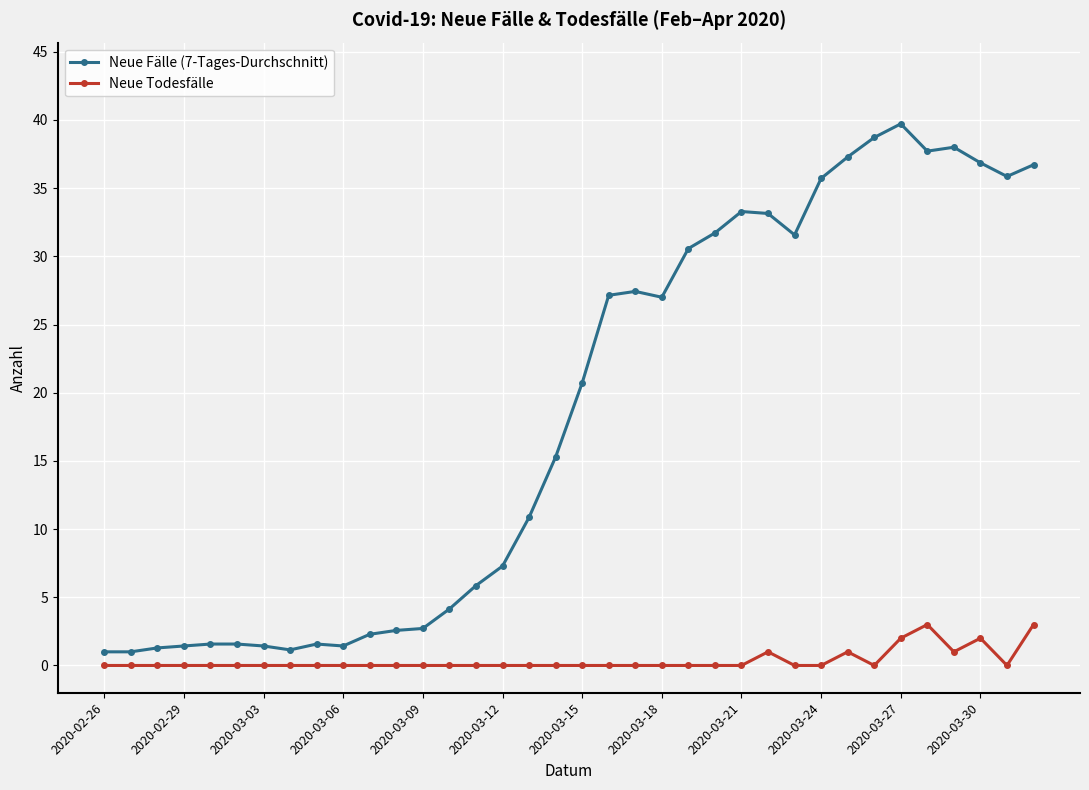

True or false: Neue Fälle (7-Tages-Durchschnitt) and Neue Todesfälle cross at least once.

False